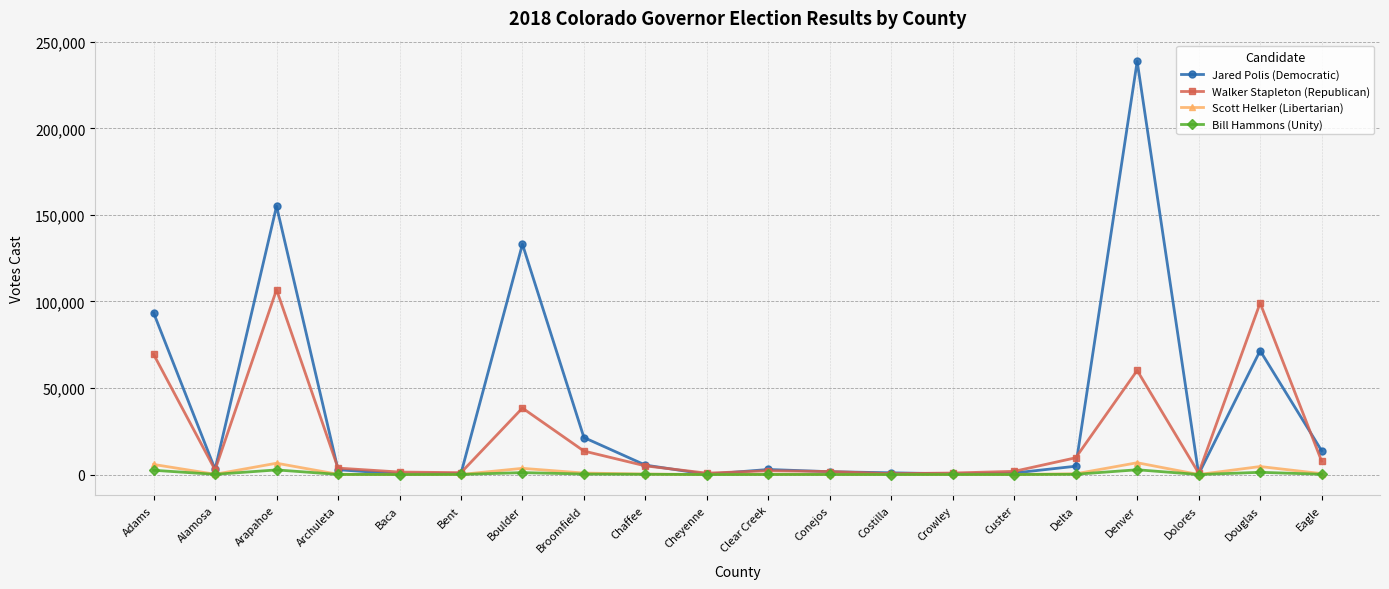

What is the difference between the highest and lowest values at Boulder?

131989